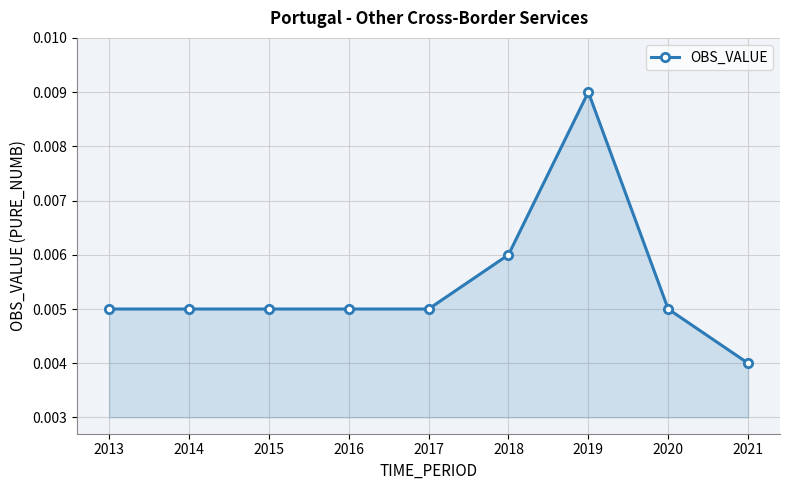

Where is the data nearest to the value 0?

2021